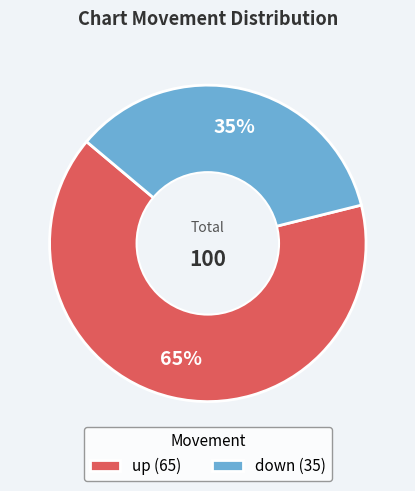

Does up account for over 50% of the chart?

Yes